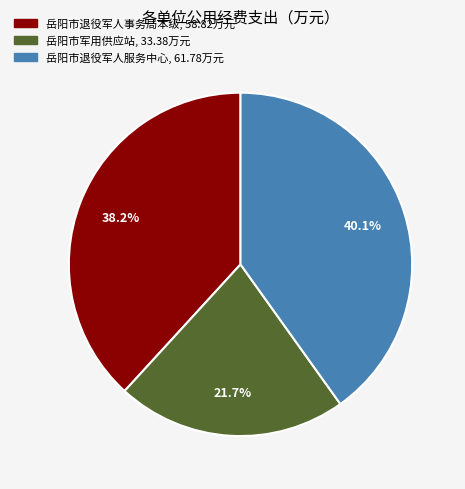

Count the number of slices in the pie.

3